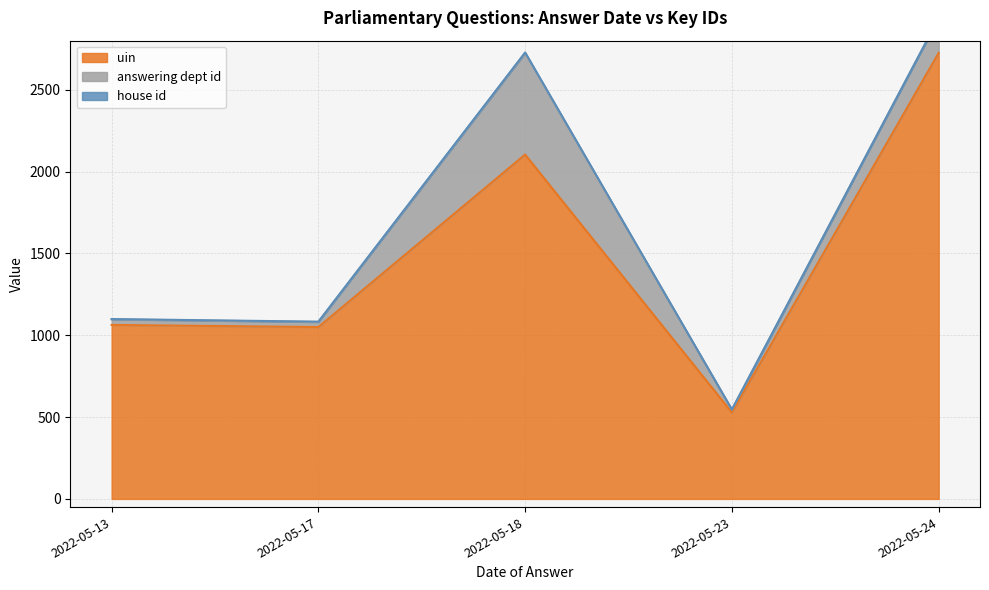

True or false: house id has more than 0 points higher than both neighbors.

False